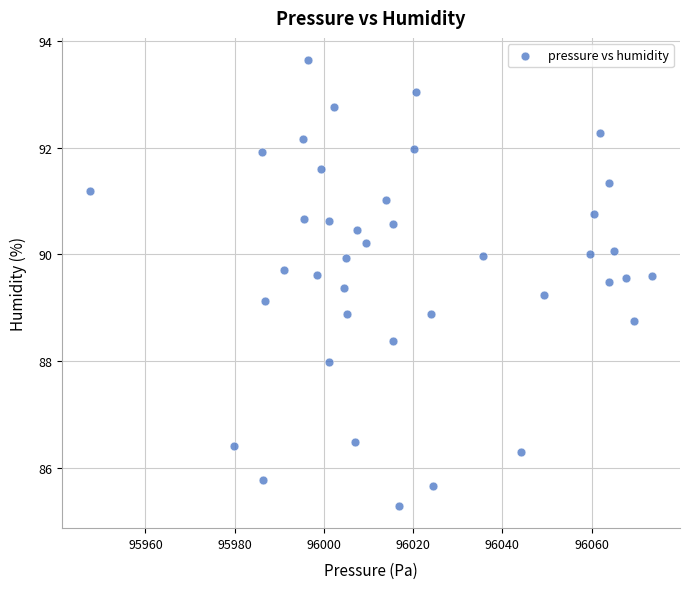

What is the range of X values (max minus min)?

125.9